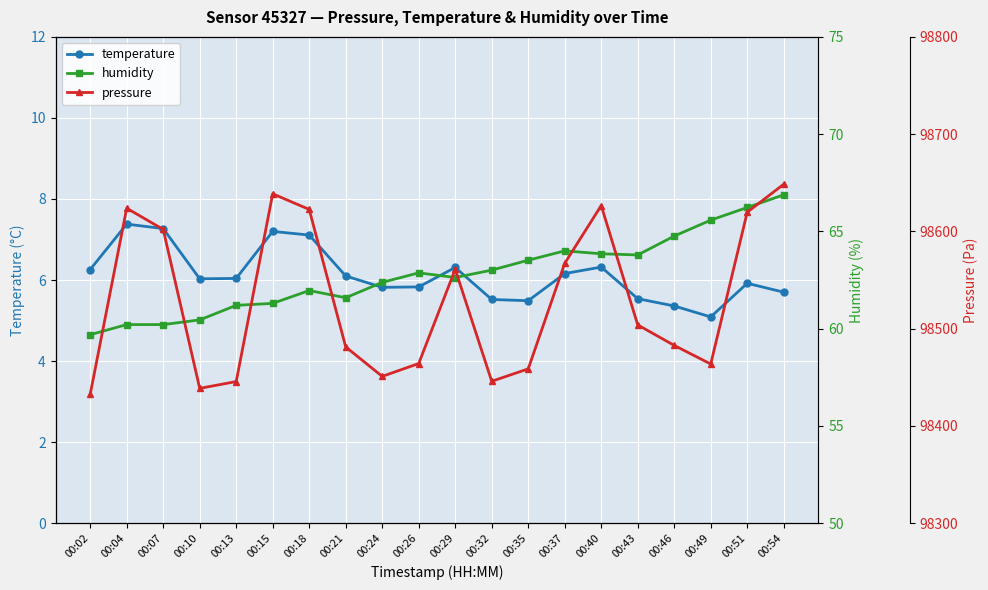

True or false: humidity and pressure intersect in this chart.

False